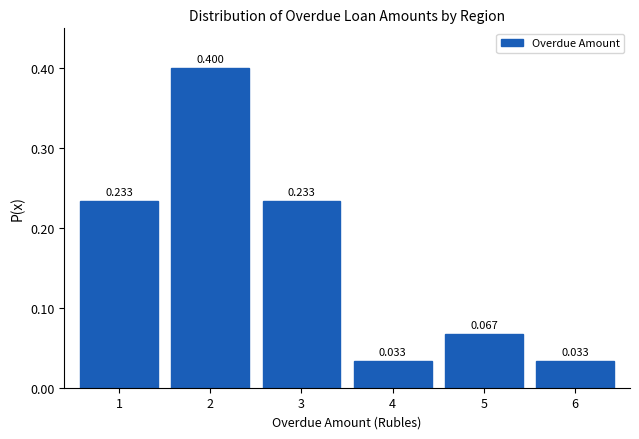

How many bars are there in total?

6